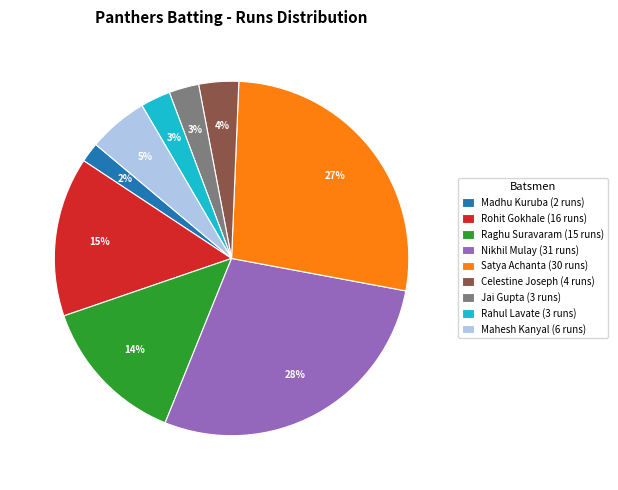

To the nearest percent, what is the average slice percentage?

11%